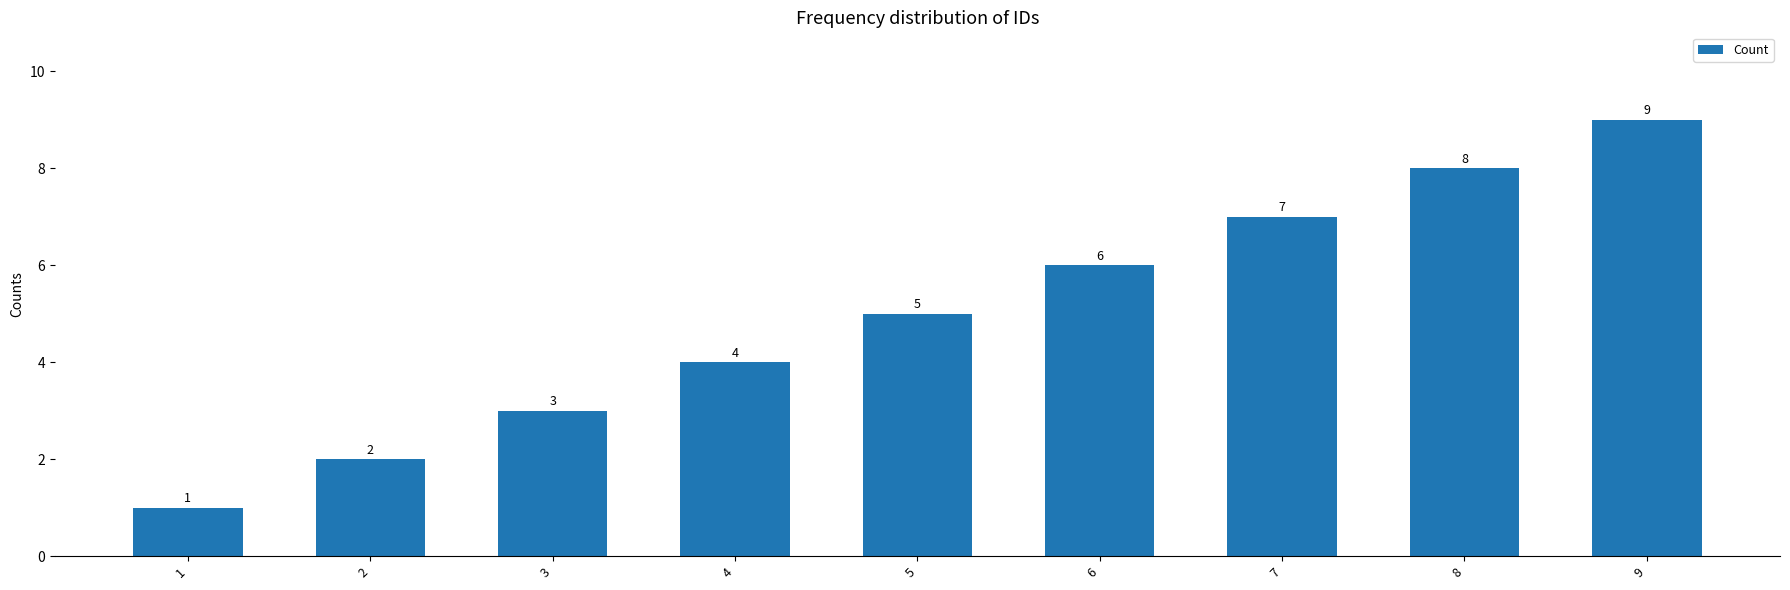

At which category does the chart reach its minimum across all series?

1